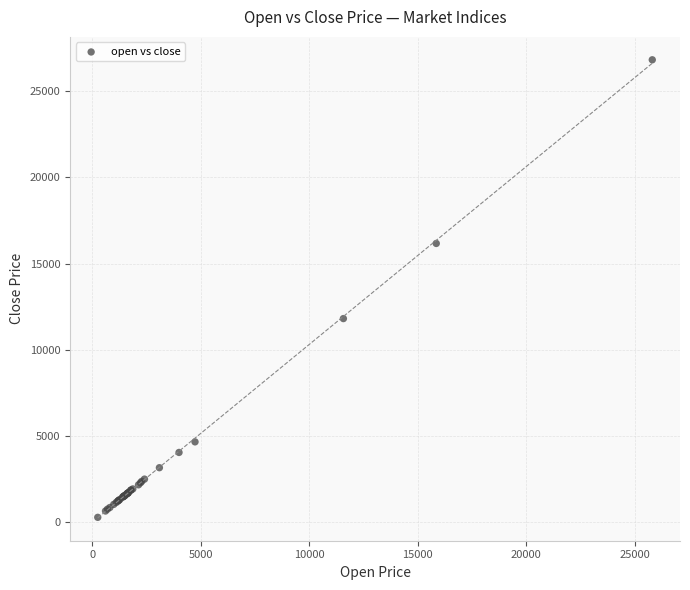

What Y value in the scatter plot is closest to 13547?

11804.6